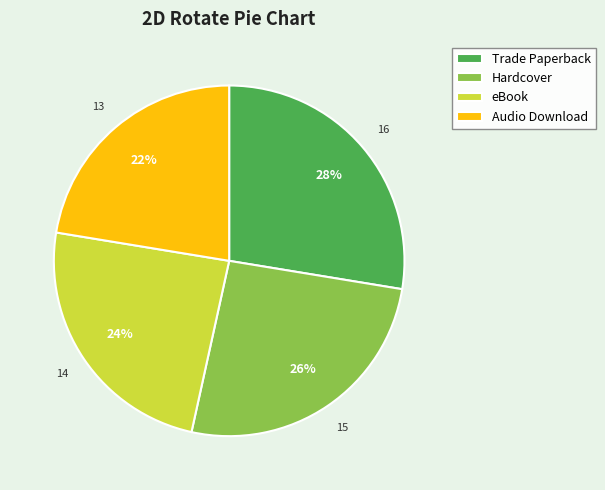

Approximately how many times larger is the value at eBook compared to Audio Download?

1.1